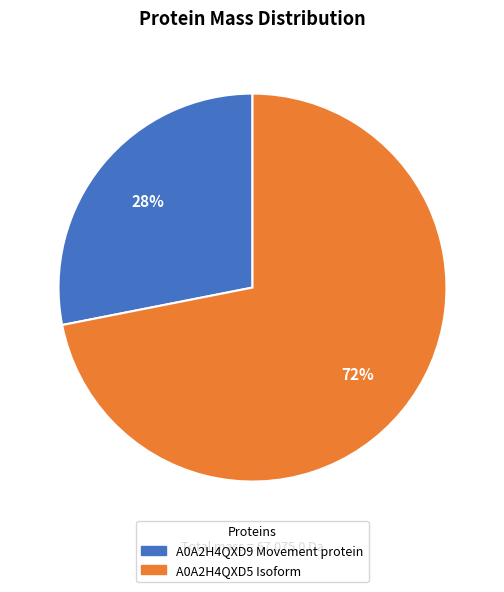

What is the ratio of the value at A0A2H4QXD9 Movement protein to the value at A0A2H4QXD5 Isoform?

0.4